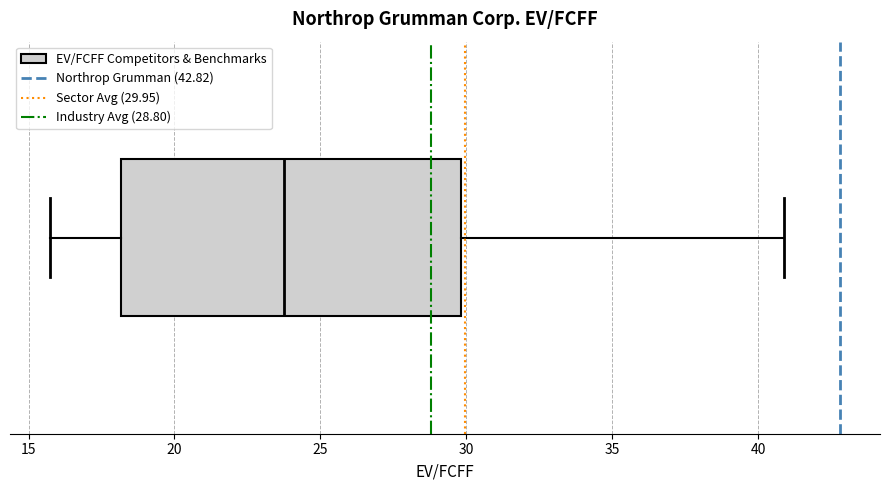

Read this box plot against the x-axis: the position of the median line, the range covered by the box, and the ends of both whiskers. The values are not printed on the chart, so give them approximately, as read against the axis.

median 23.5, box 18.0 to 30.0, whiskers 15.5 to 41.0